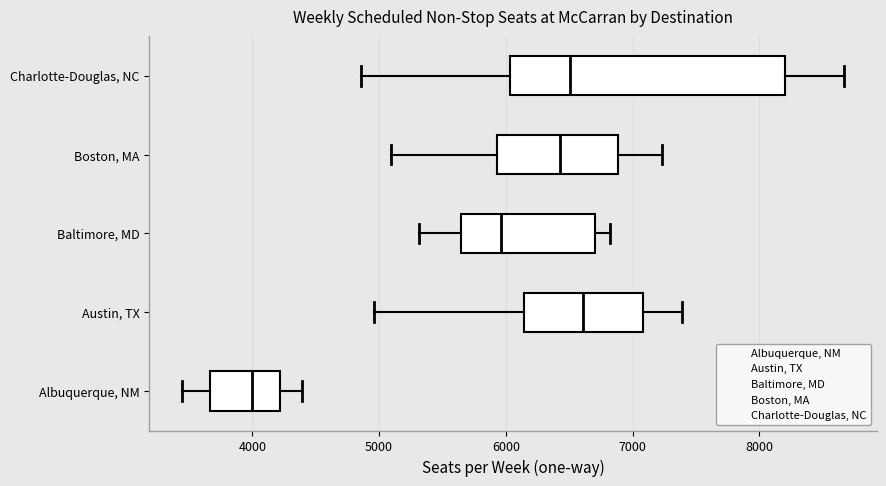

Which box has the furthest to the right median line?

Austin, TX